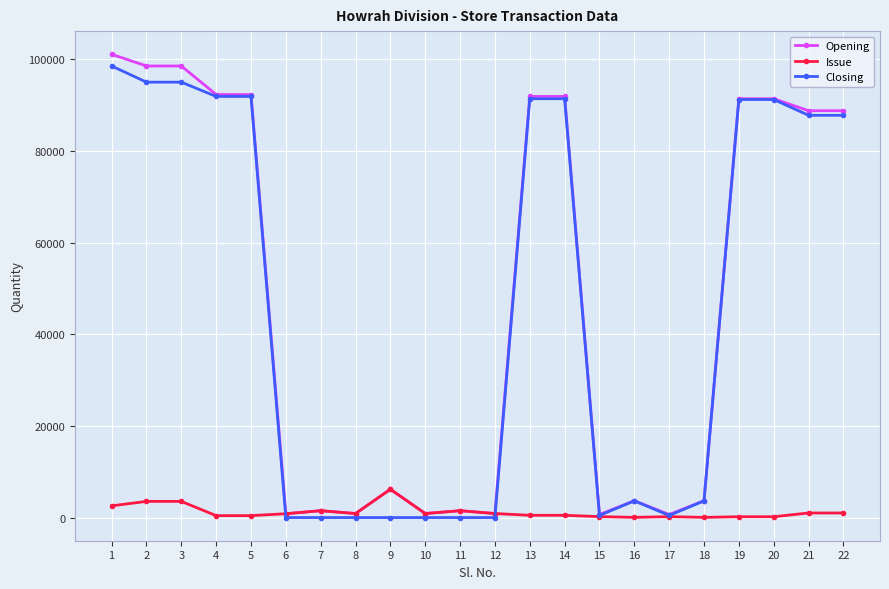

At how many categories does at least one series exceed 23846?

11